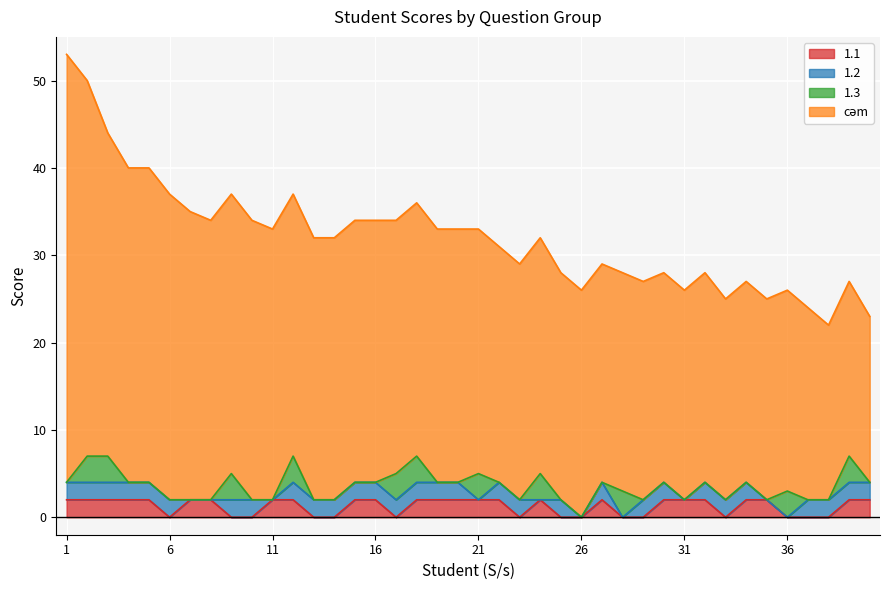

At which label does 1.1 reach its peak?

1